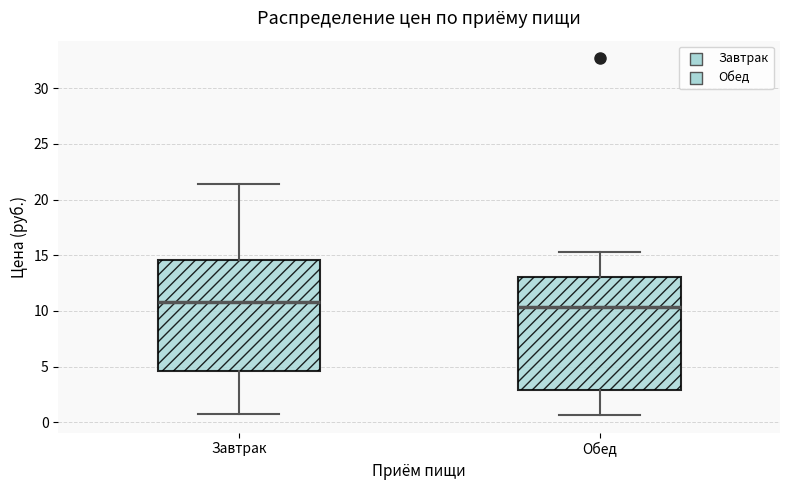

Where is the upper edge of the box for Обед on the y-axis? The values are not printed on the chart, so give them approximately, as read against the axis.

13.0